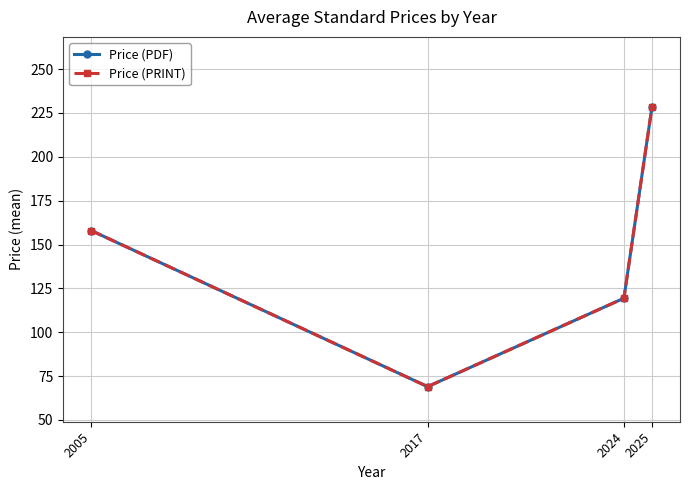

Is this an area chart (filled region under the line)?

No